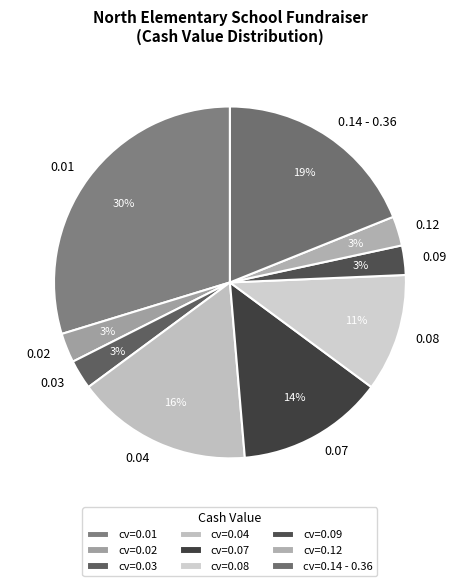

Count the number of slices in the pie.

9